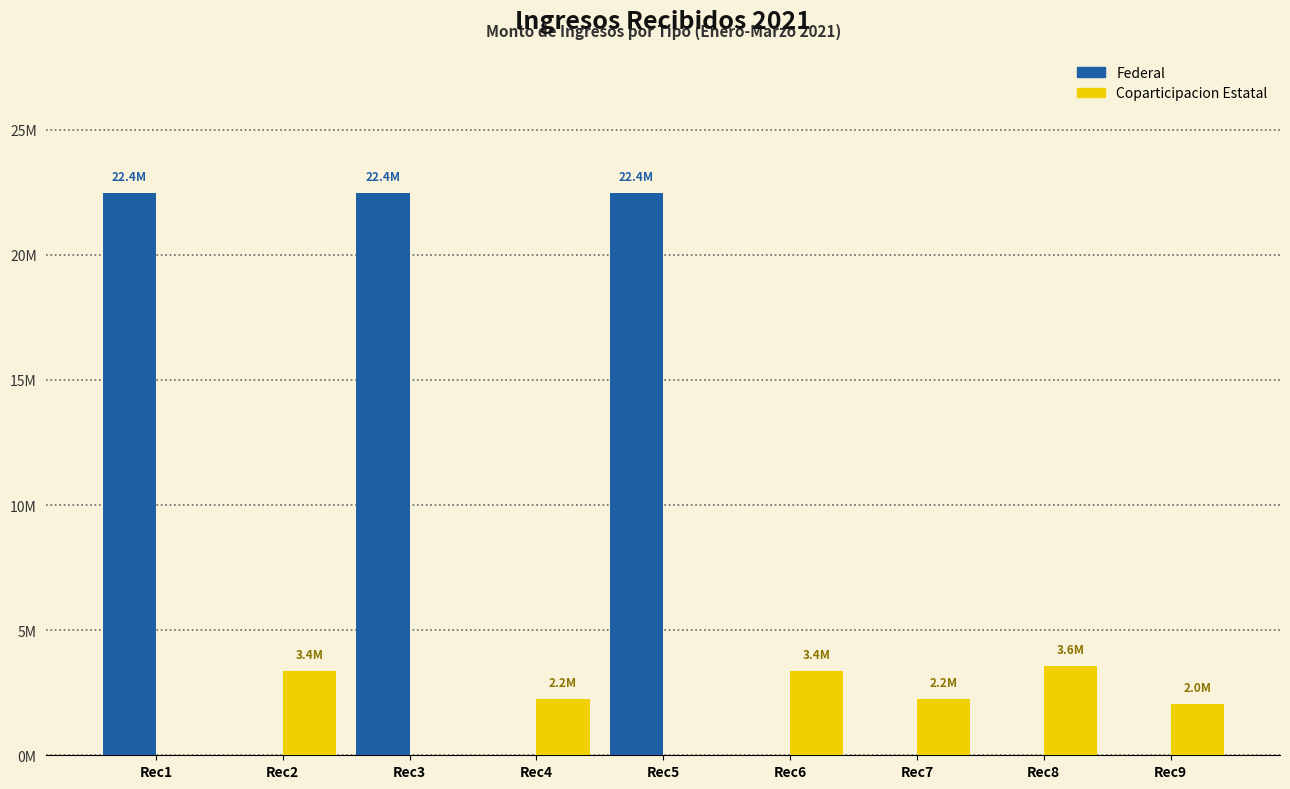

Which series has the largest total across all categories?

Federal